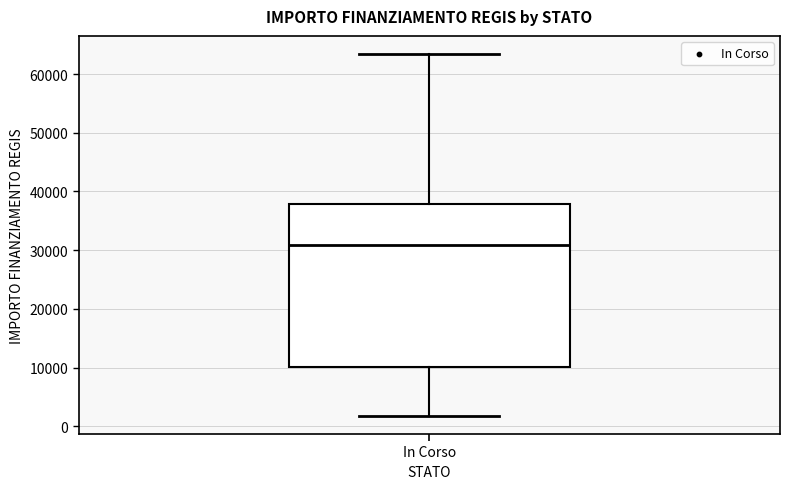

Where does the lower whisker of the box for In Corso end on the y-axis? The values are not printed on the chart, so give them approximately, as read against the axis.

2000